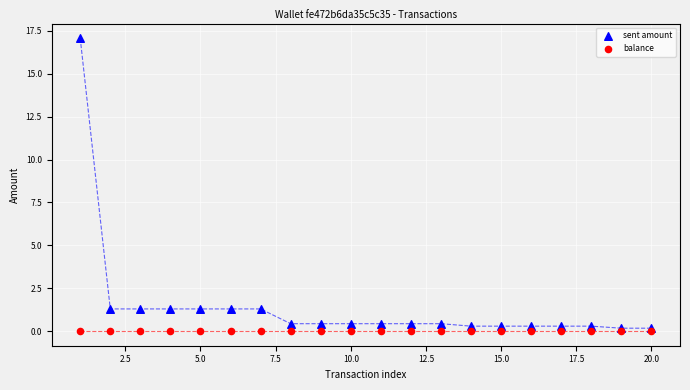

Which series reaches the maximum Y coordinate?

sent amount